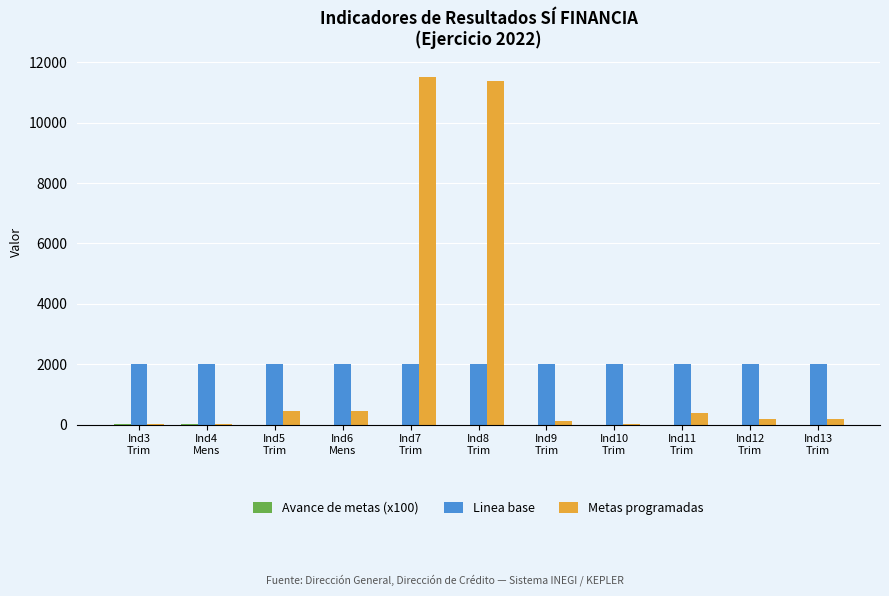

What is the highest value of the Linea base series?

2021.0